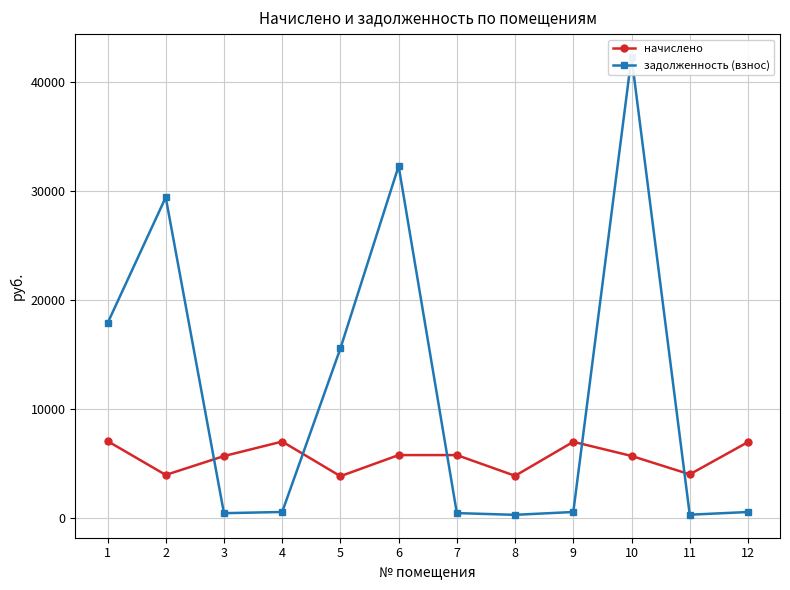

In задолженность (взнос), how many points are lower than both neighbors (excluding endpoints)?

3